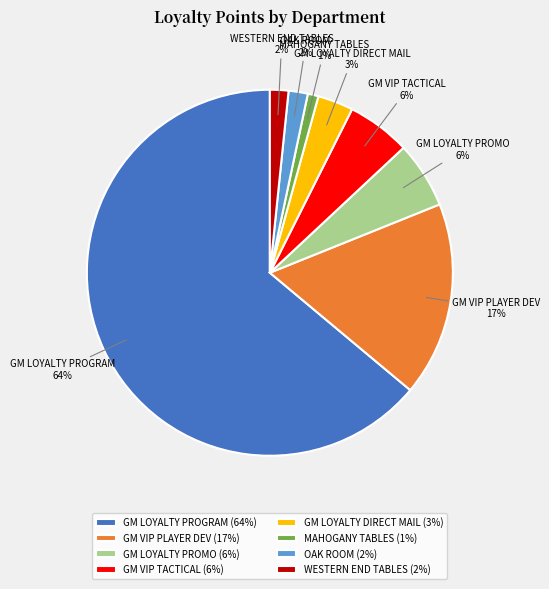

To the nearest percent, what percentage of the pie is MAHOGANY TABLES?

1%